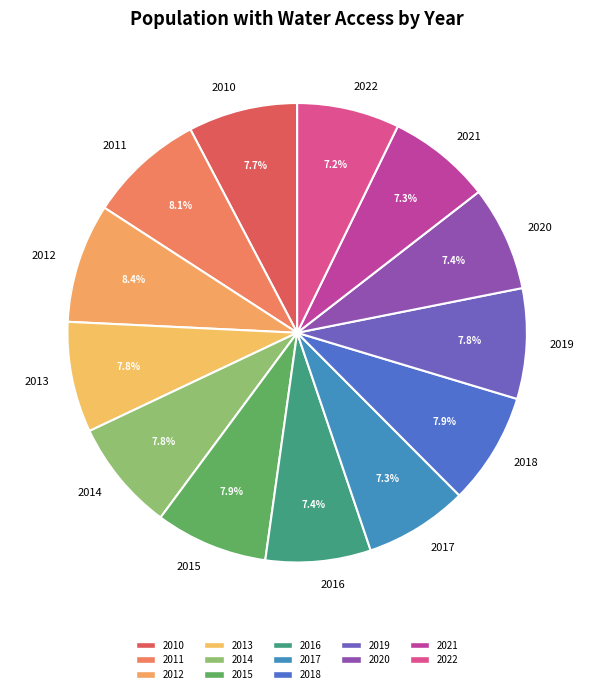

Combined, what portion of the pie is 2020 and 2015?

15.3%